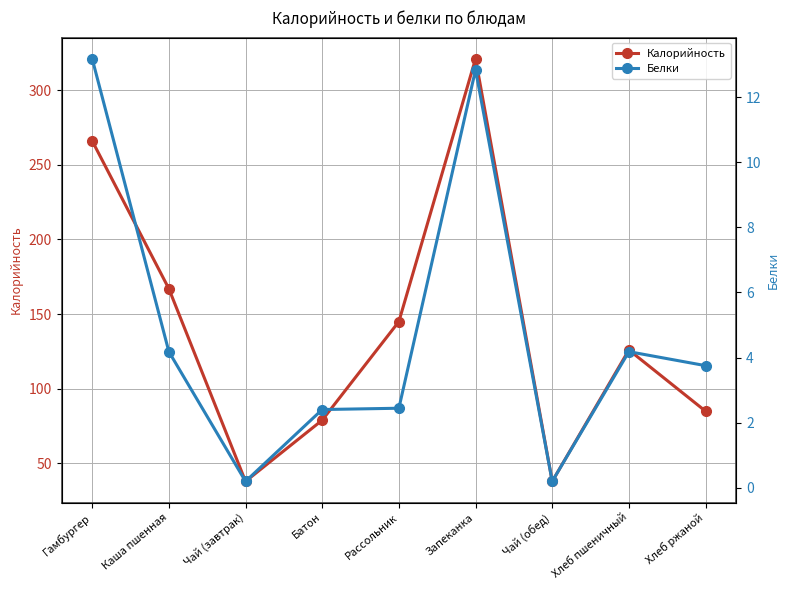

What is the sum of all Калорийность values?

1265